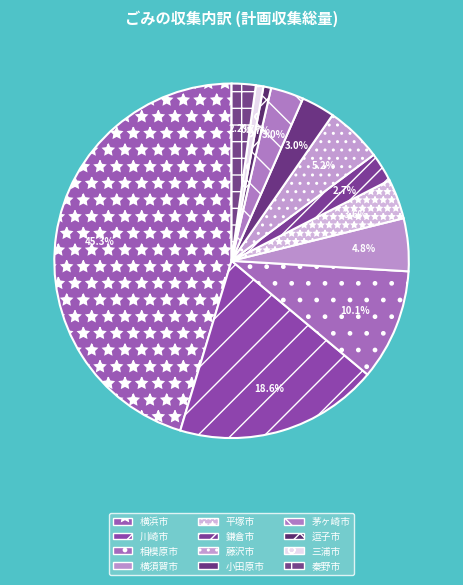

Which slice is the largest?

横浜市